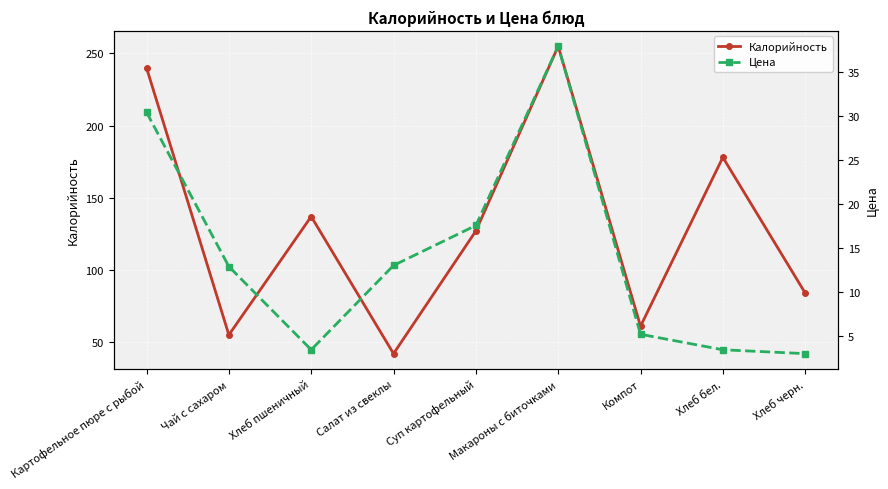

What is the sum of the Калорийность values at Компот and Хлеб бел.?

239